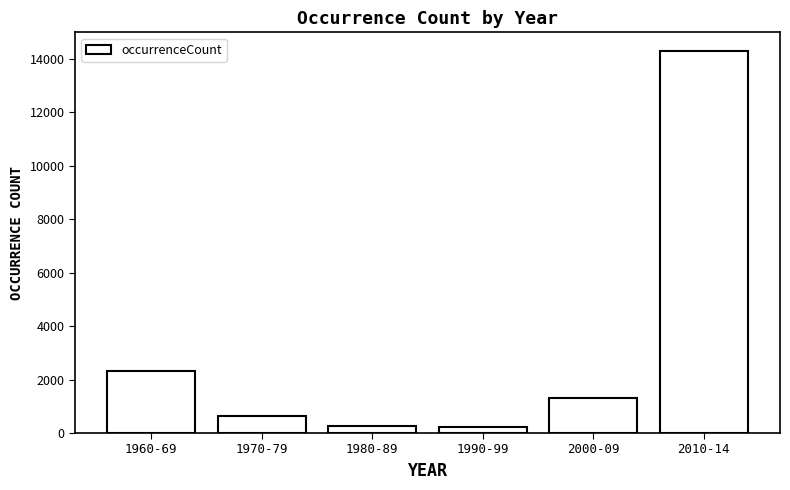

Reading right to left, extract all data points from this chart.

2010-14=14280	2000-09=1325	1990-99=208	1980-89=280	1970-79=623	1960-69=2331